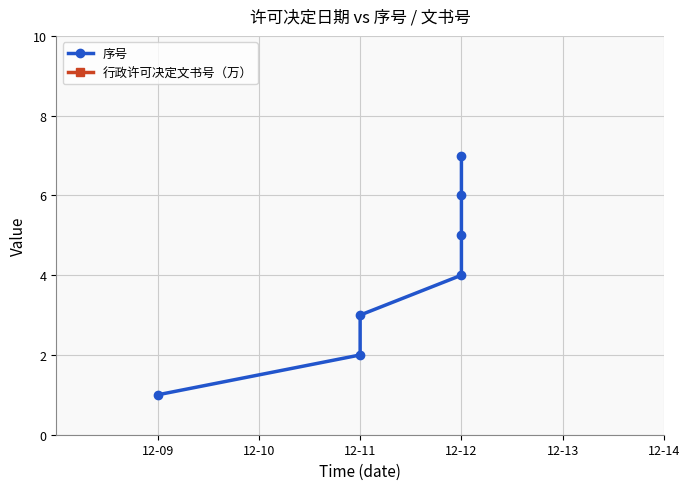

Is the value of 行政许可决定文书号（万） at 12-11 greater than the value of 序号 at 12-12?

Yes